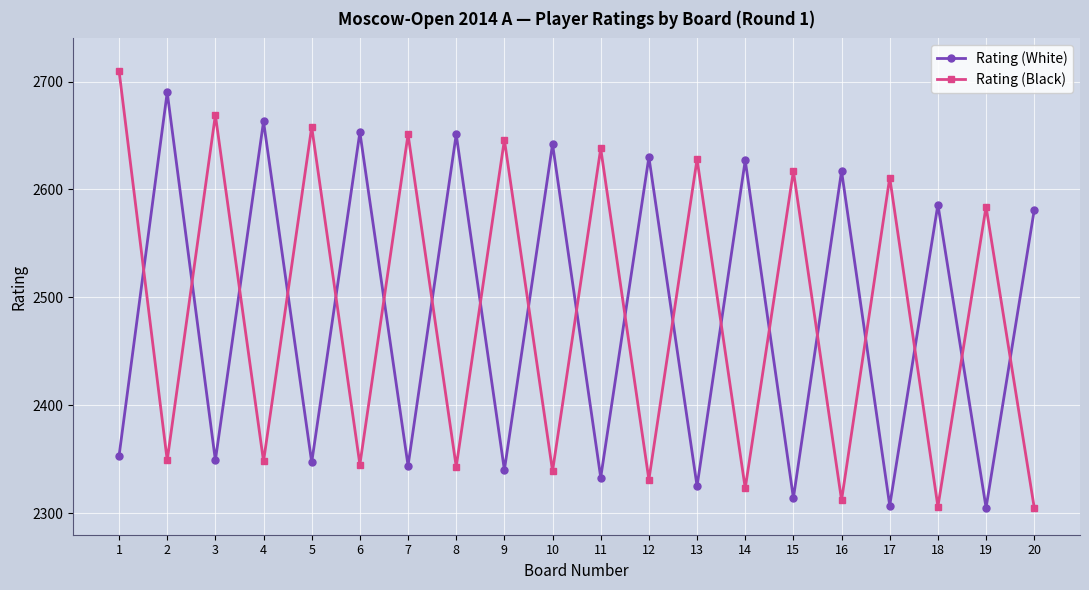

In Rating (Black), how many points are lower than both neighbors (excluding endpoints)?

9